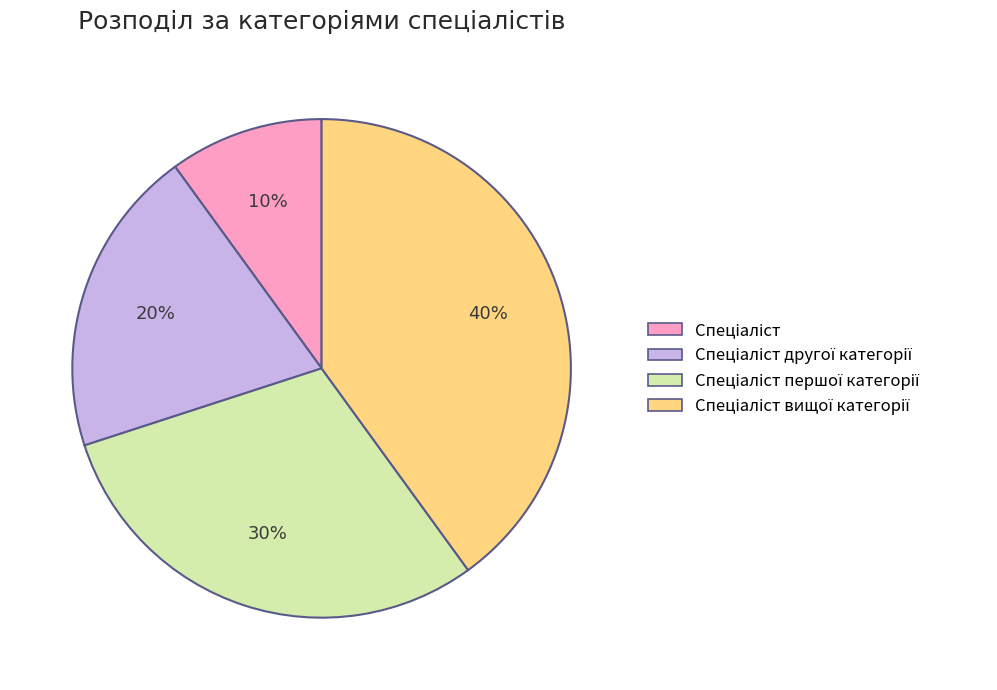

Is there any slice that represents more than half of the pie?

No